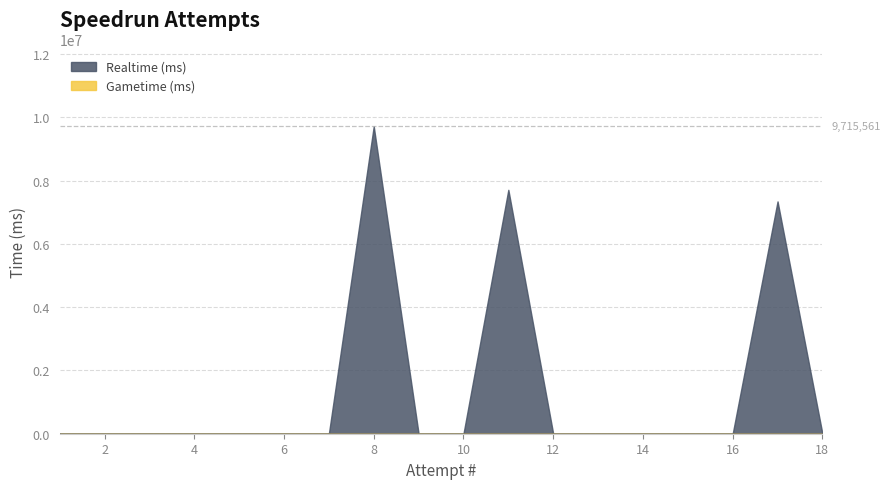

Reading left to right, list all the values displayed in this chart.

Realtime (ms): 1=0	2=0	3=0	4=0	5=0	6=0	7=0	8=9715561	9=0	10=0	11=7709484	12=0	13=0	14=0	15=0	16=0	17=7342959	18=0
Gametime (ms): 1=0	2=0	3=0	4=0	5=0	6=0	7=0	8=0	9=0	10=0	11=0	12=0	13=0	14=0	15=0	16=0	17=0	18=0